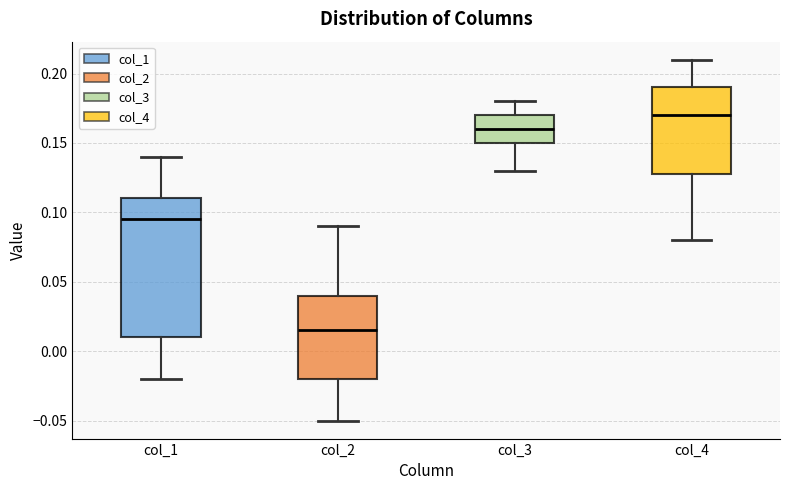

Comparing the boxes themselves (not the whiskers), which one is the tallest?

col_1